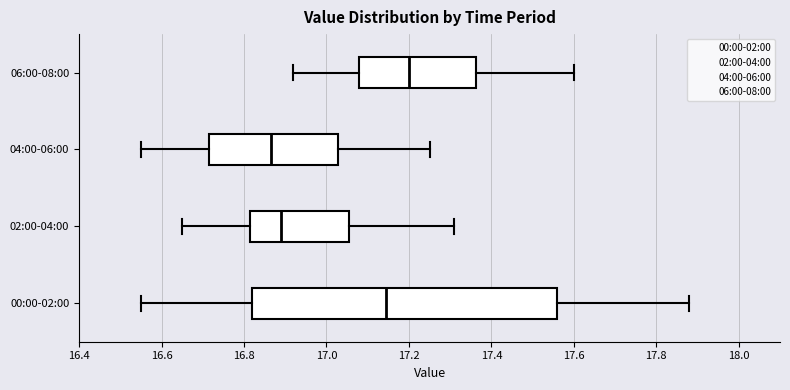

Reading bottom to top, read every box against the x-axis: the position of its median line, the range the box covers, and the ends of its whiskers. The values are not printed on the chart, so give them approximately, as read against the axis.

00:00-02:00: median 17.14, box 16.82 to 17.56, whiskers 16.56 to 17.88
02:00-04:00: median 16.90, box 16.82 to 17.06, whiskers 16.66 to 17.32
04:00-06:00: median 16.86, box 16.72 to 17.02, whiskers 16.56 to 17.26
06:00-08:00: median 17.20, box 17.08 to 17.36, whiskers 16.92 to 17.60